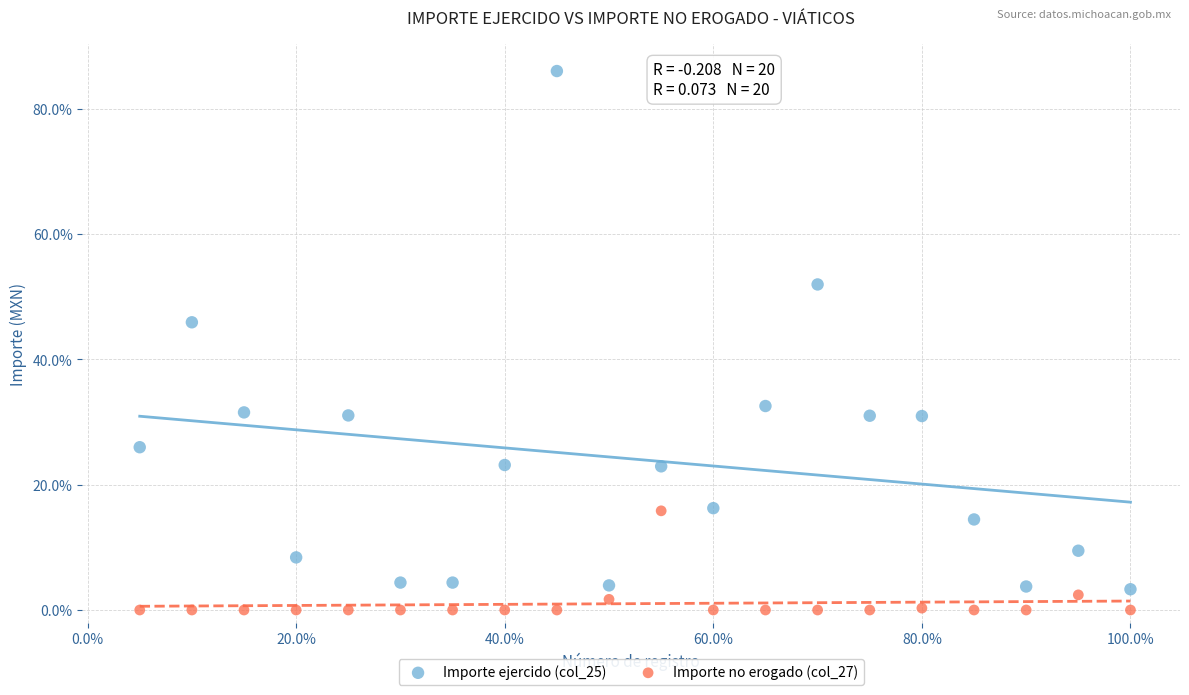

What are all the series names shown in the legend?

Importe ejercido (col_25), Importe no erogado (col_27)